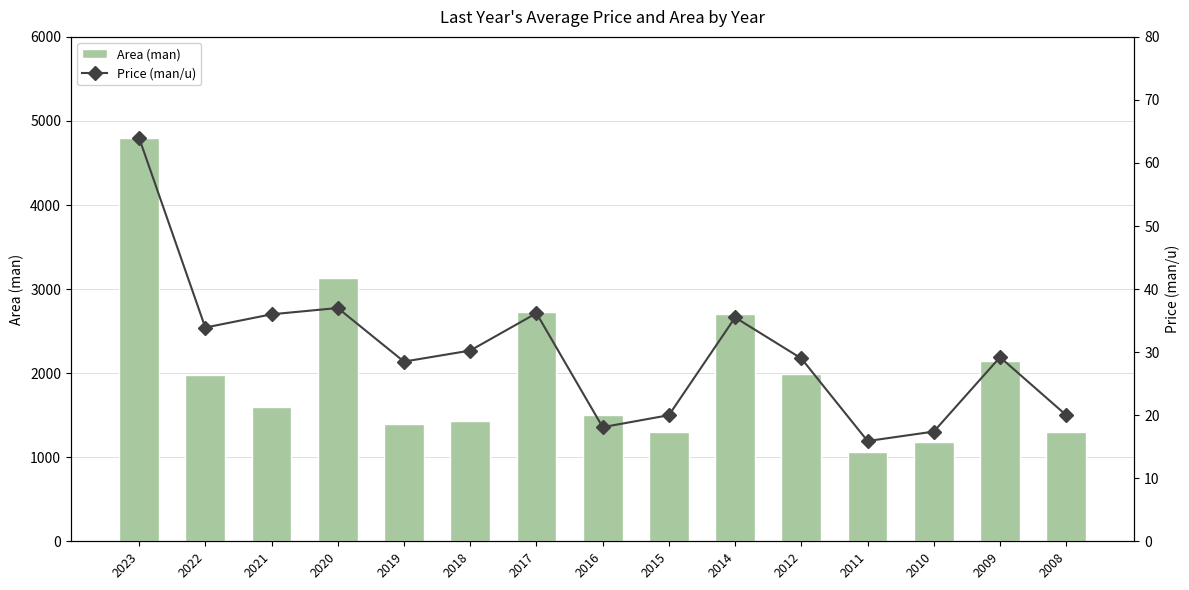

What is the minimum value shown in the chart?

15.9